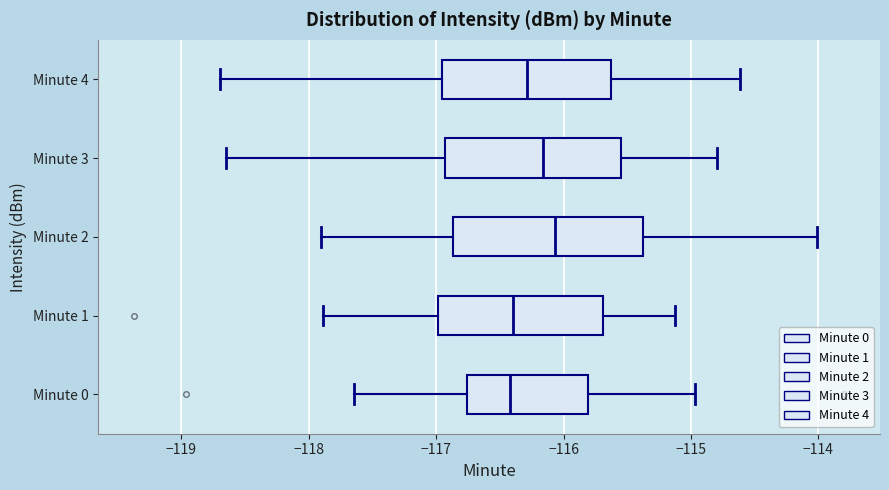

Reading bottom to top, read every box against the x-axis: the position of its median line, the range the box covers, and the ends of its whiskers. The values are not printed on the chart, so give them approximately, as read against the axis.

Minute 0: median -116.4, box -116.8 to -115.8, whiskers -117.6 to -115.0
Minute 1: median -116.4, box -117.0 to -115.7, whiskers -117.9 to -115.1
Minute 2: median -116.1, box -116.9 to -115.4, whiskers -117.9 to -114.0
Minute 3: median -116.2, box -116.9 to -115.6, whiskers -118.6 to -114.8
Minute 4: median -116.3, box -117.0 to -115.6, whiskers -118.7 to -114.6